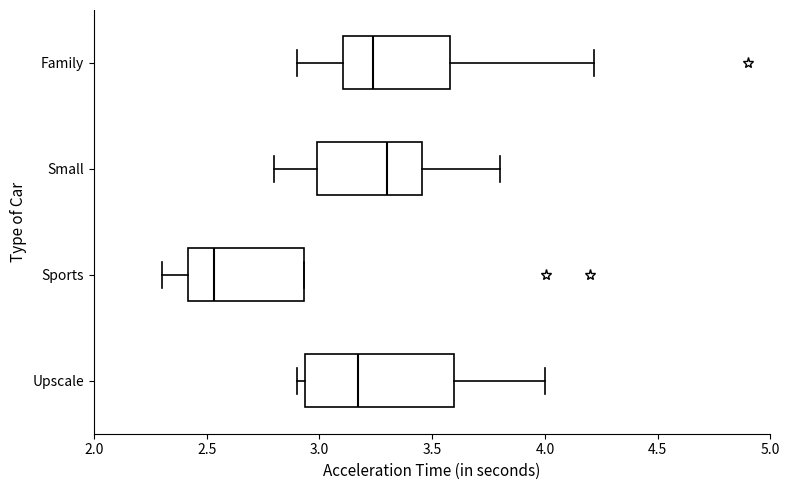

Reading bottom to top, transcribe this box plot: for each box, give where its median line is, the range the box spans, and where its two whiskers end, as read against the x-axis. The values are not printed on the chart, so give them approximately, as read against the axis.

Upscale: median 3.15, box 2.95 to 3.60, whiskers 2.90 to 4.00
Sports: median 2.55, box 2.40 to 2.95, whiskers 2.30 to 2.95
Small: median 3.30, box 3.00 to 3.45, whiskers 2.80 to 3.80
Family: median 3.25, box 3.10 to 3.60, whiskers 2.90 to 4.20